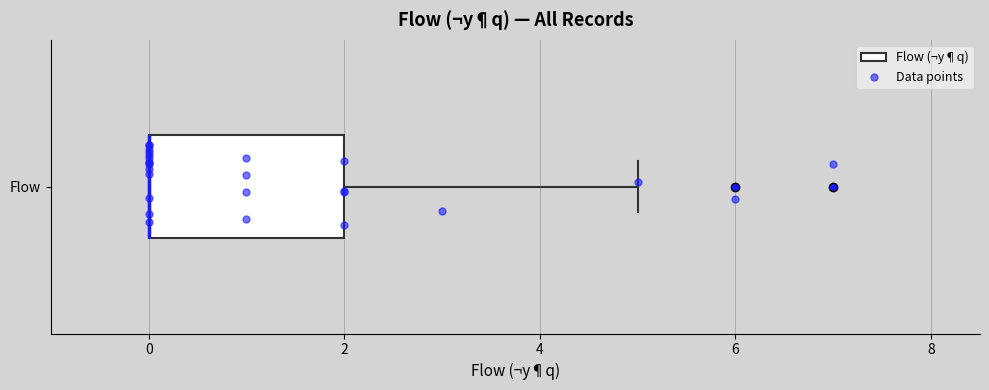

Where does the right whisker of the box for Flow end on the x-axis? The values are not printed on the chart, so give them approximately, as read against the axis.

5